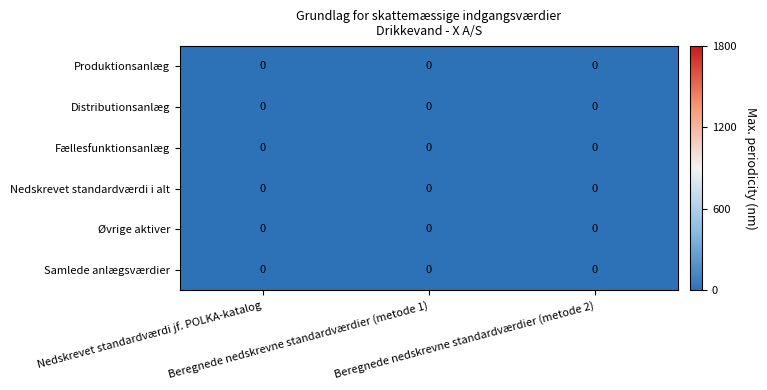

How many distinct data groups are displayed?

6